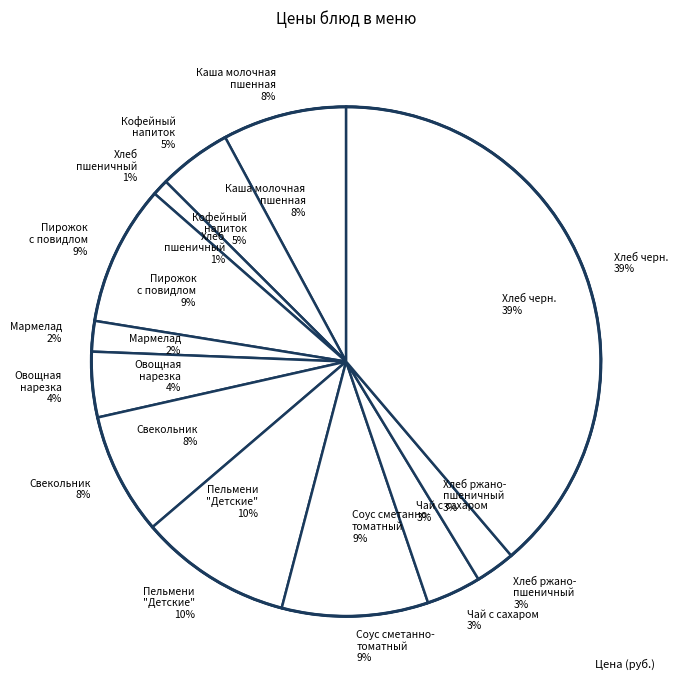

To the nearest percent, what is the difference between the largest and smallest slice percentages?

38%